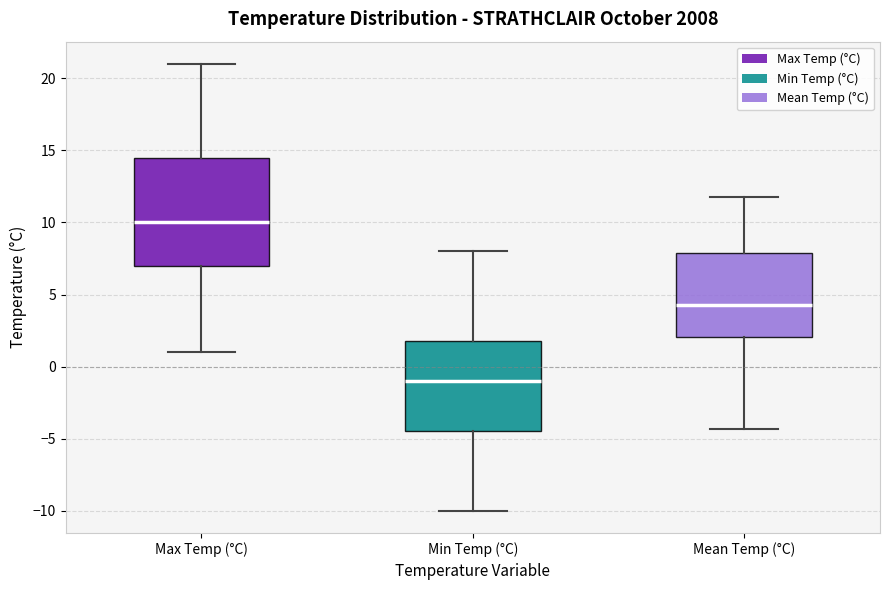

Where does the upper whisker of the box for Min Temp (°C) end on the y-axis? The values are not printed on the chart, so give them approximately, as read against the axis.

8.0